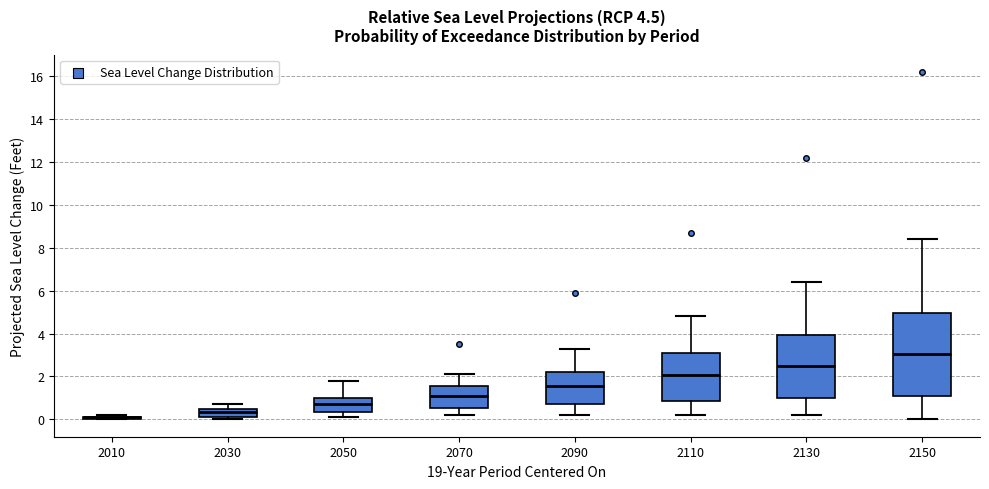

Comparing the boxes themselves (not the whiskers), which one is the tallest?

2150